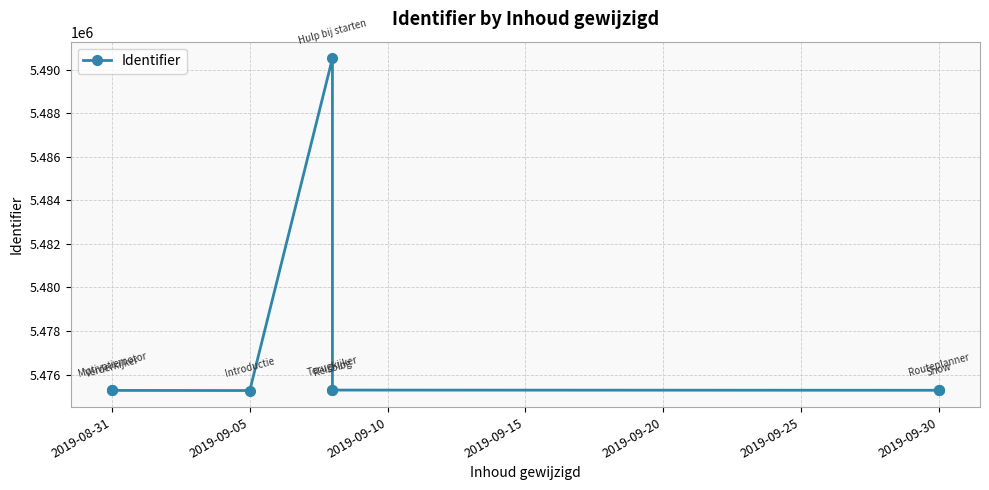

What is the sum of all values?

43817457